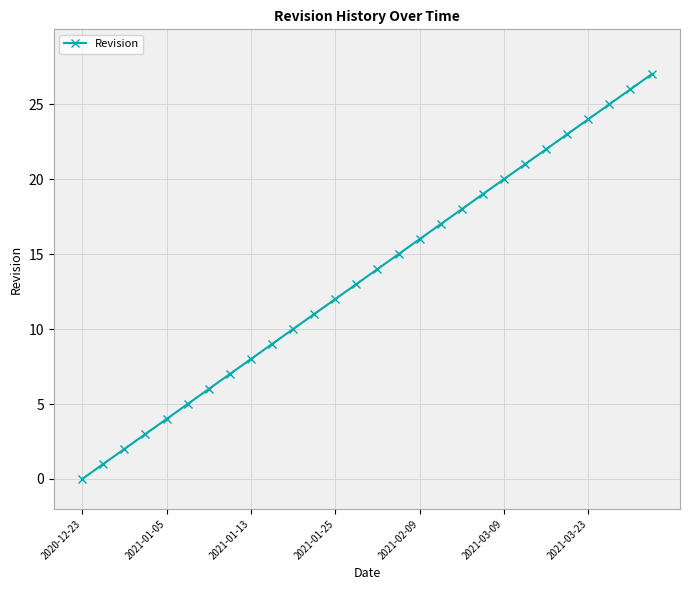

What is the difference between the maximum and minimum values?

27